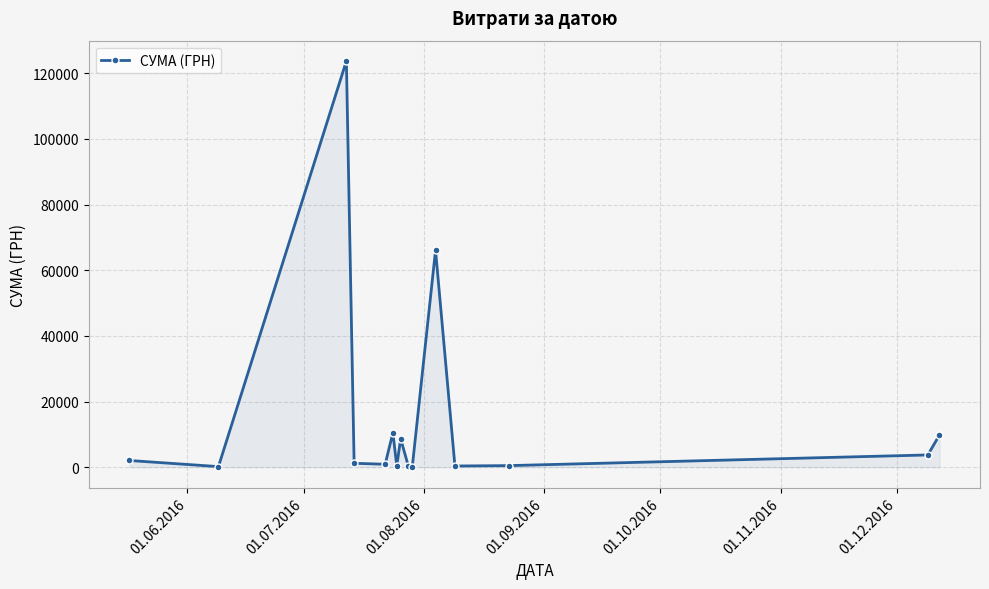

How many lines are shown in the chart?

1